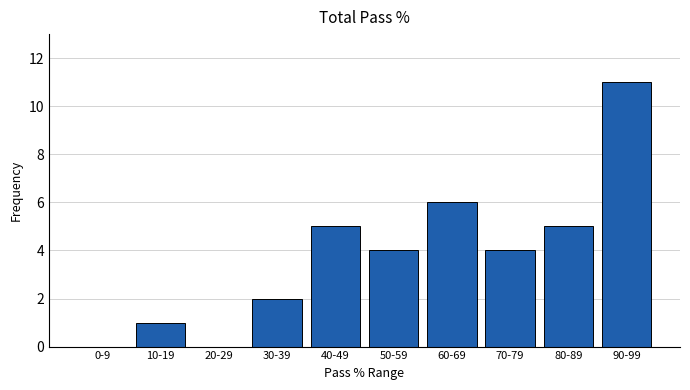

Reading left to right, what are all the values shown in this chart?

0-9=0	10-19=1	20-29=0	30-39=2	40-49=5	50-59=4	60-69=6	70-79=4	80-89=5	90-99=11